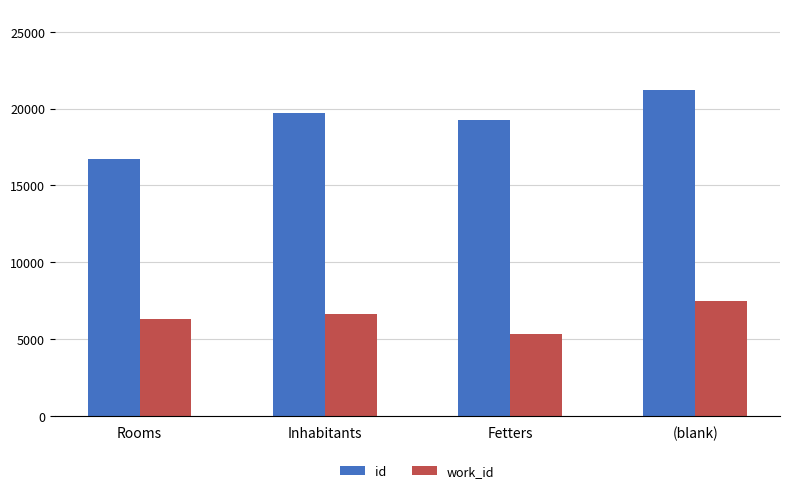

What are all the series names shown in the legend?

id, work_id